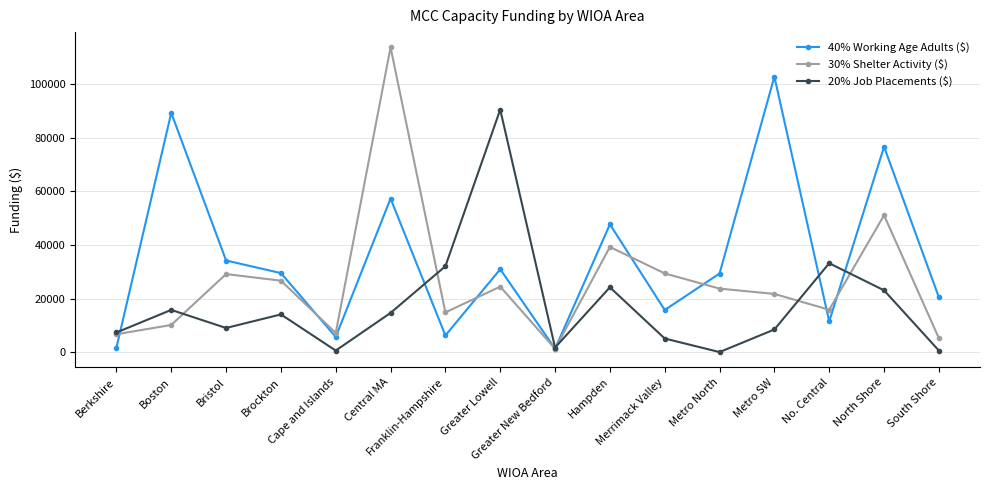

Which series has the widest spread of values?

30% Shelter Activity ($)